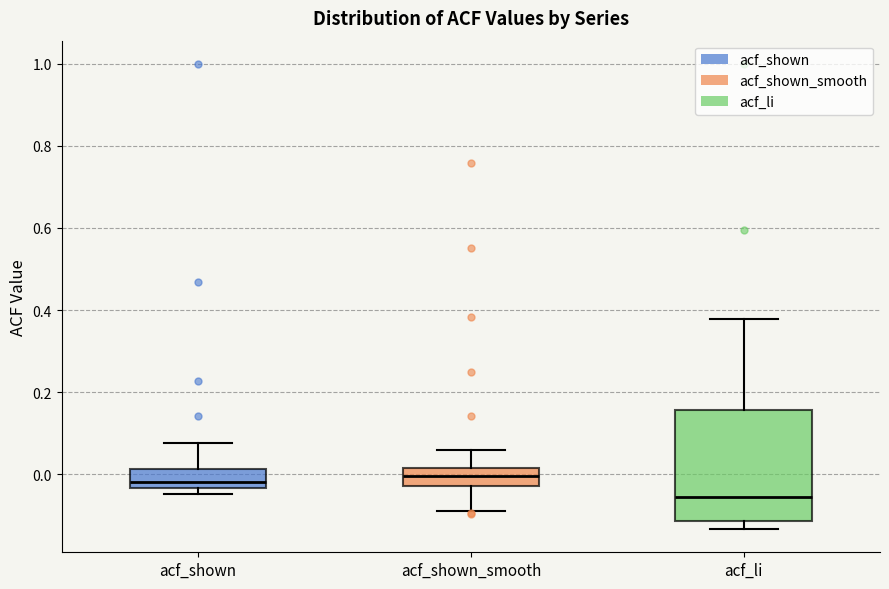

Reading left to right, transcribe this box plot: for each box, give where its median line is, the range the box spans, and where its two whiskers end, as read against the y-axis. The values are not printed on the chart, so give them approximately, as read against the axis.

acf_shown: median -0.02, box -0.04 to 0.02, whiskers -0.04 (just below the box's lower edge) to 0.08
acf_shown_smooth: median 0.00, box -0.02 to 0.02, whiskers -0.08 to 0.06
acf_li: median -0.06, box -0.12 to 0.16, whiskers -0.14 to 0.38